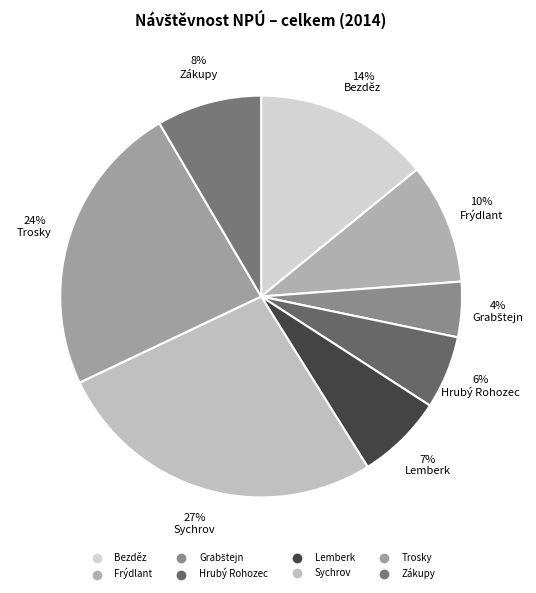

True or false: Sychrov accounts for 27% of the total.

True